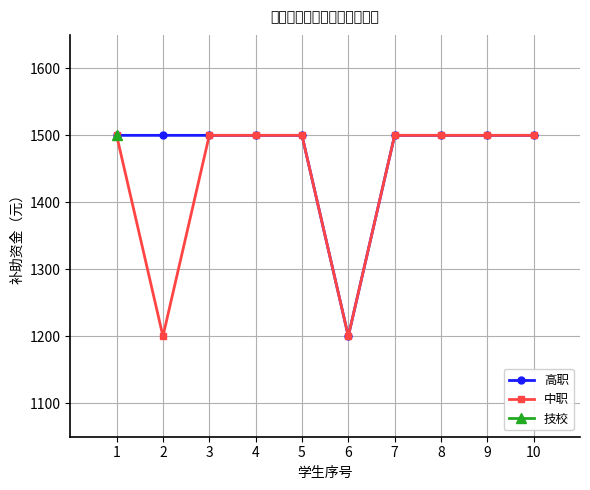

Which label corresponds to the smallest value in the chart?

6